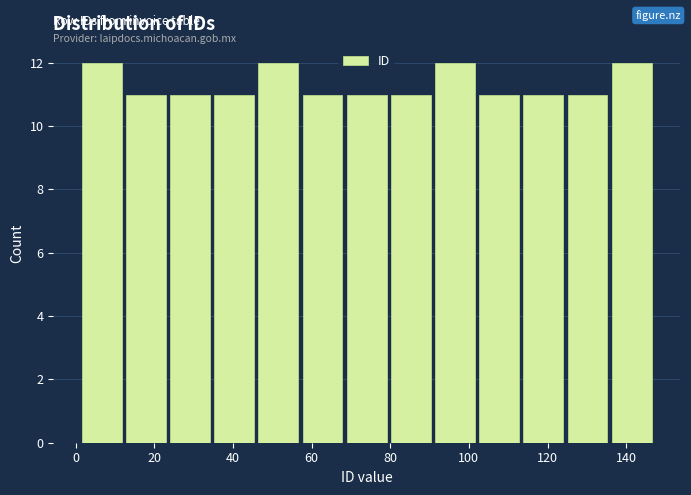

Reading left to right, list every bar in this chart as the range it spans on the x-axis followed by its height. Neither the bar edges nor the heights are printed on the chart, so give them approximately, as read against the axes.

2 to 12: 12
12 to 24: 11
24 to 34: 11
34 to 46: 11
46 to 58: 12
58 to 68: 11
68 to 80: 11
80 to 90: 11
90 to 102: 12
102 to 114: 11
114 to 124: 11
124 to 136: 11
136 to 148: 12